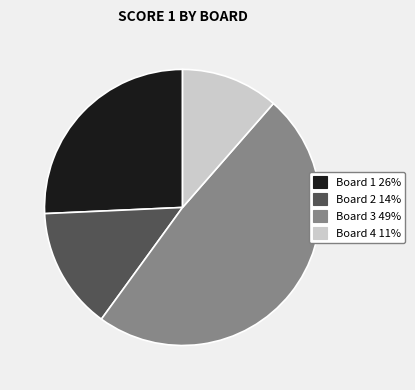

Is there a majority slice in this chart?

No